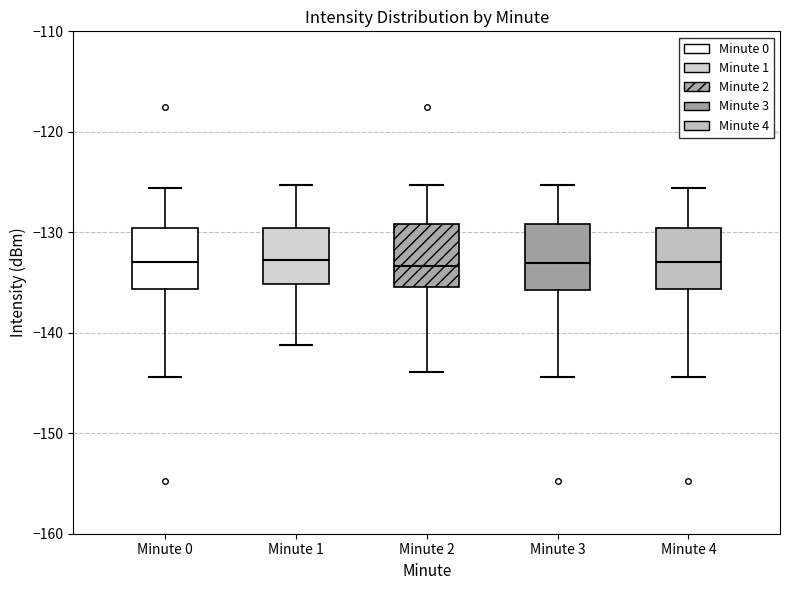

Reading left to right, read every box against the y-axis: the position of its median line, the range the box covers, and the ends of its whiskers. The values are not printed on the chart, so give them approximately, as read against the axis.

Minute 0: median -133, box -136 to -130, whiskers -144 to -126
Minute 1: median -133, box -135 to -130, whiskers -141 to -125
Minute 2: median -133, box -135 to -129, whiskers -144 to -125
Minute 3: median -133, box -136 to -129, whiskers -144 to -125
Minute 4: median -133, box -136 to -130, whiskers -144 to -126